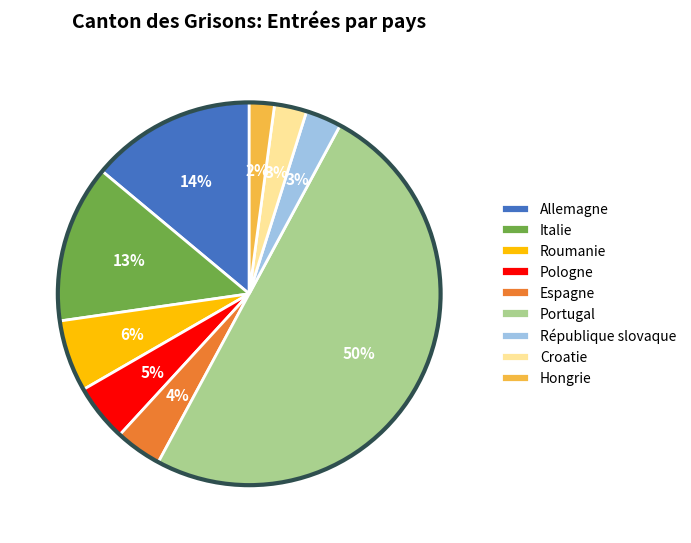

Does Roumanie account for over 50% of the chart?

No